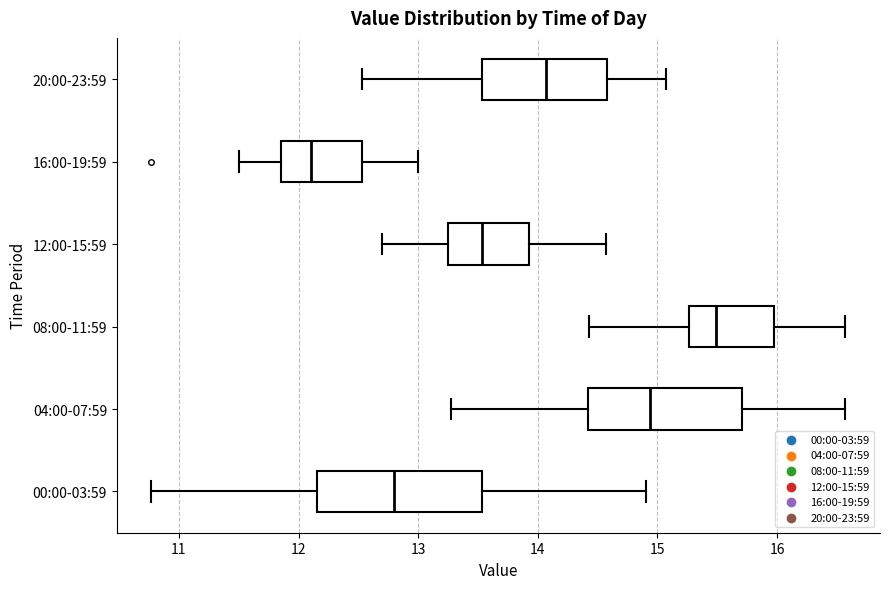

Where is the right edge of the box for 04:00-07:59 on the x-axis? The values are not printed on the chart, so give them approximately, as read against the axis.

15.7